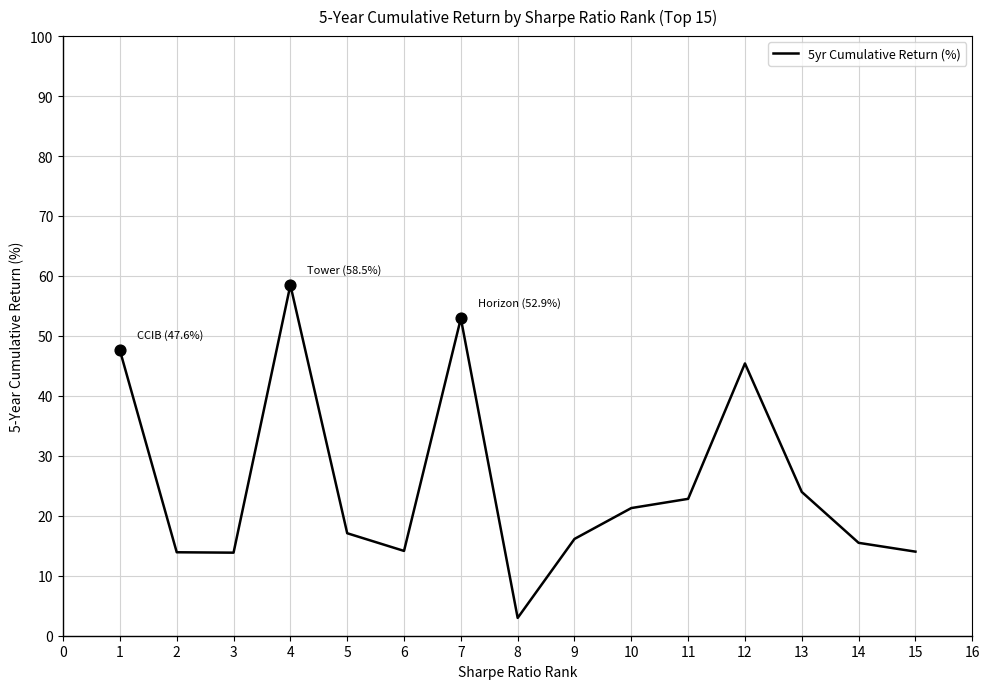

Which has a higher value, 7 or 6?

7